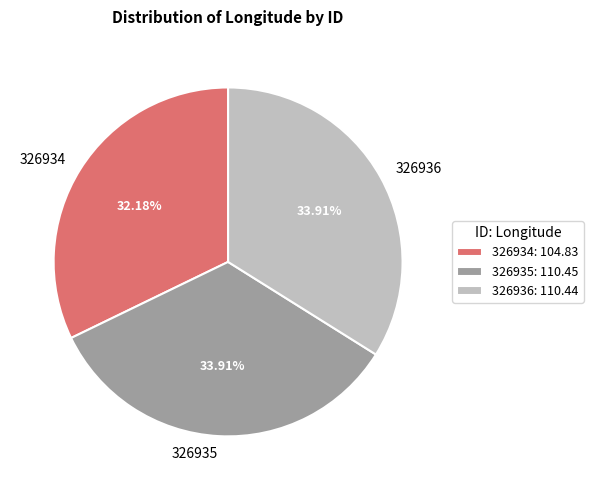

To the nearest percent, what is the difference between the 326934 and 326936 slice percentages?

2%